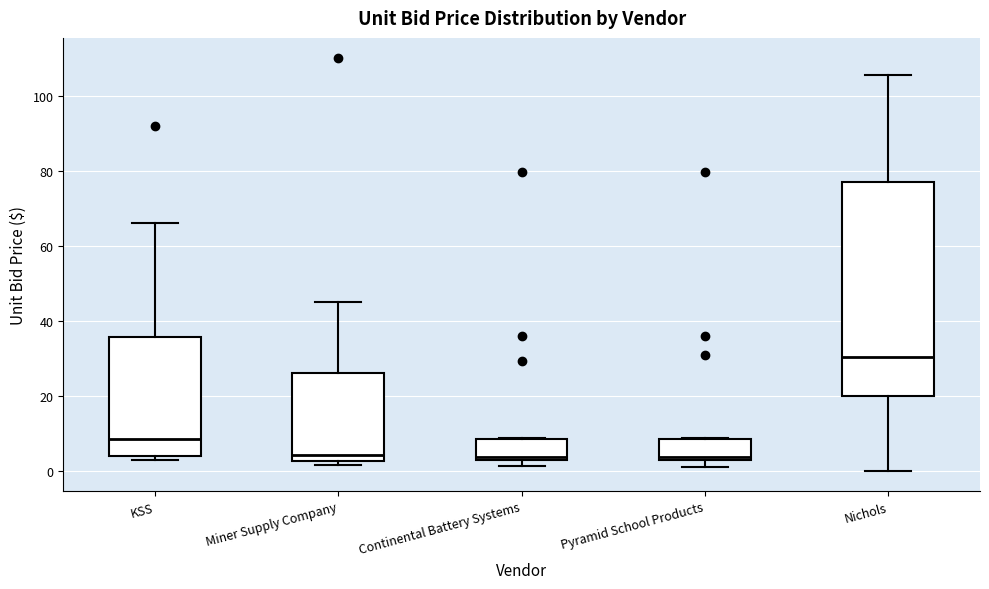

Comparing the boxes themselves (not the whiskers), which one is the tallest?

Nichols